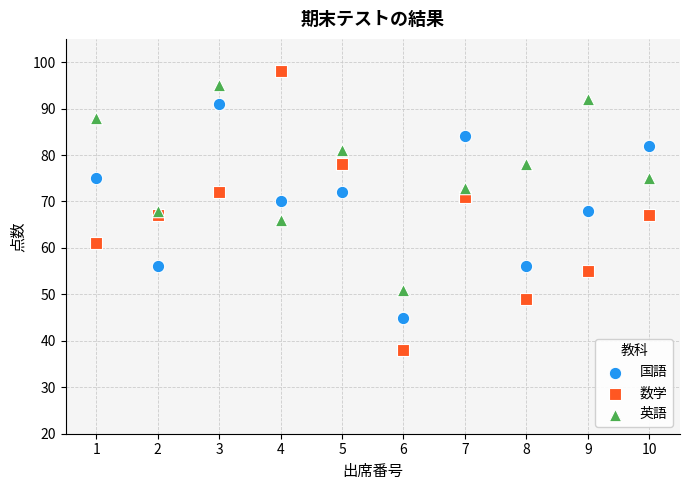

Which series contains the lowest Y value?

数学